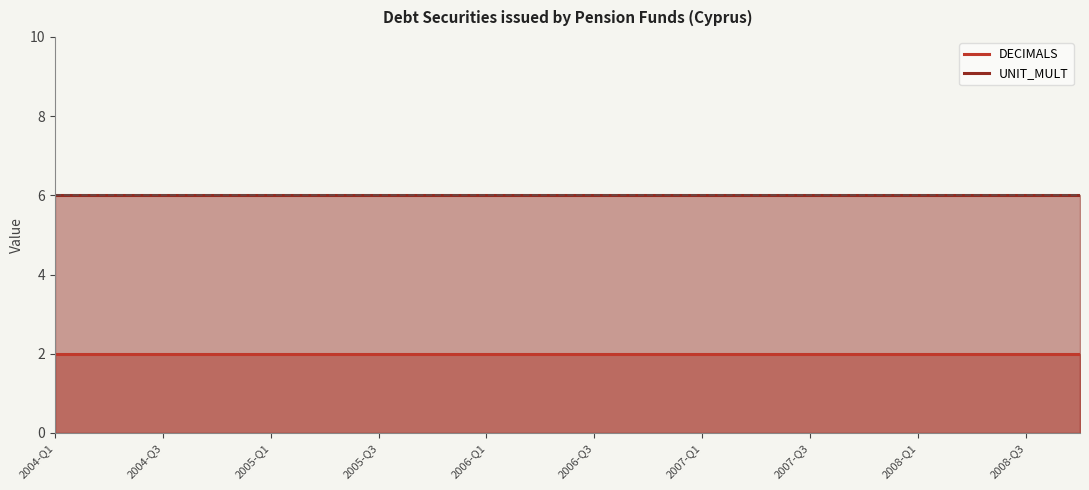

Rank the series by their maximum value, from lowest to highest.

DECIMALS, UNIT_MULT